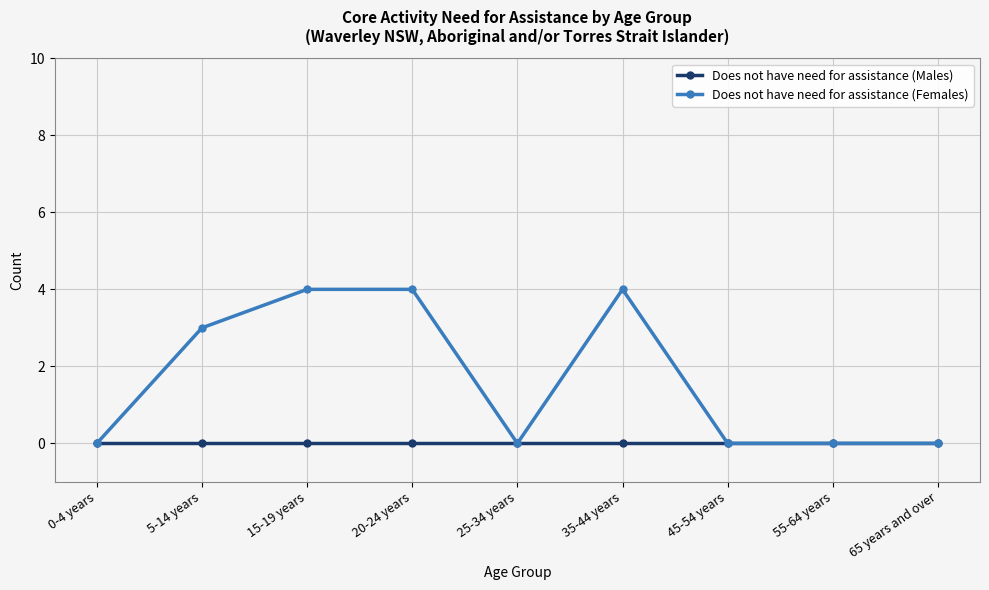

True or false: Does not have need for assistance (Females) has a value of -2 at 0-4 years.

False